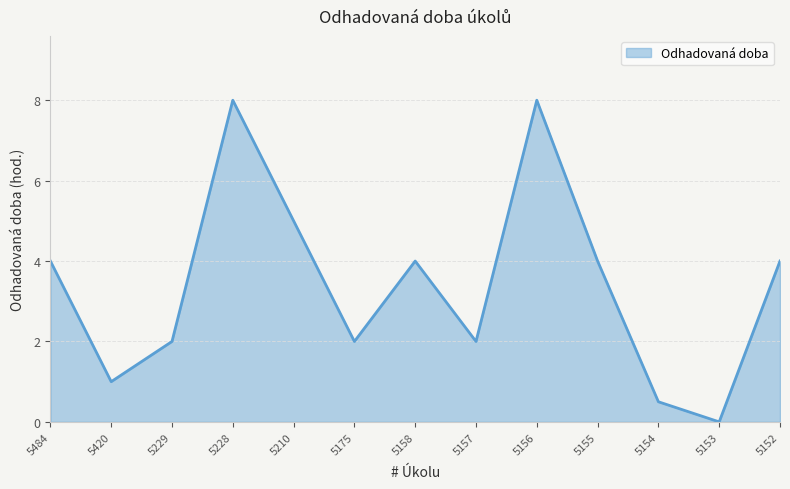

What is the sum of all values?

44.5